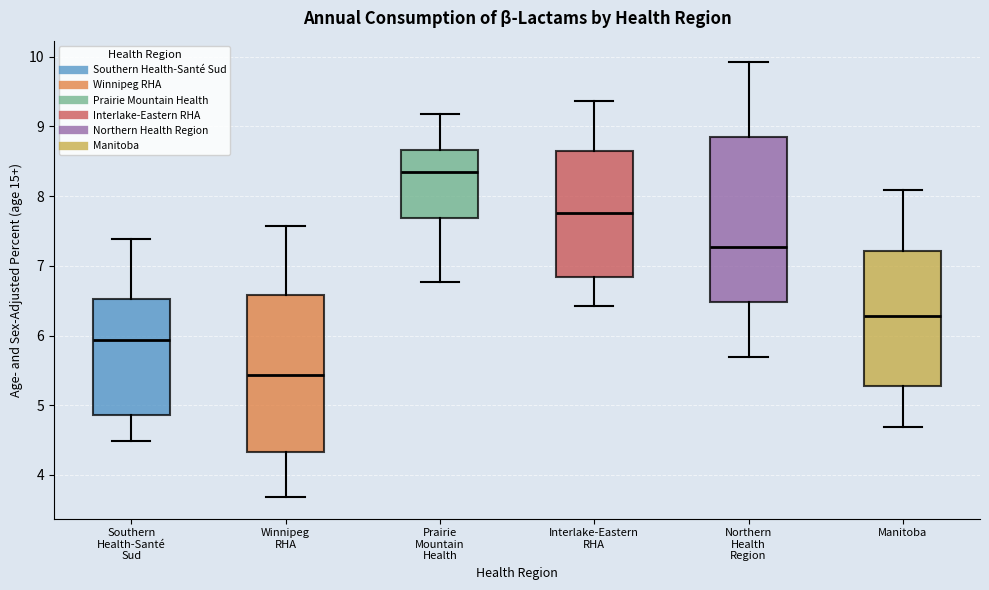

Reading left to right, read every box against the y-axis: the position of its median line, the range the box covers, and the ends of its whiskers. The values are not printed on the chart, so give them approximately, as read against the axis.

Southern Health-Santé Sud: median 5.9, box 4.9 to 6.5, whiskers 4.5 to 7.4
Winnipeg RHA: median 5.4, box 4.3 to 6.6, whiskers 3.7 to 7.6
Prairie Mountain Health: median 8.4, box 7.7 to 8.7, whiskers 6.8 to 9.2
Interlake-Eastern RHA: median 7.8, box 6.8 to 8.6, whiskers 6.4 to 9.4
Northern Health Region: median 7.3, box 6.5 to 8.8, whiskers 5.7 to 9.9
Manitoba: median 6.3, box 5.3 to 7.2, whiskers 4.7 to 8.1